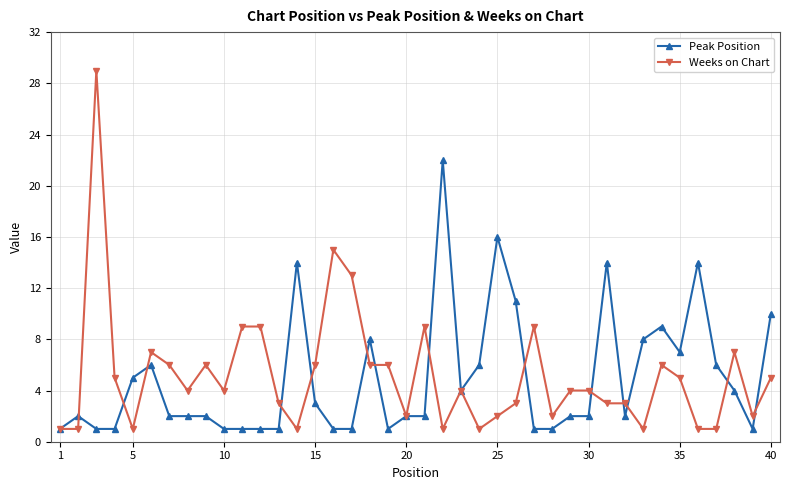

What is the average value of the Peak Position series?

5